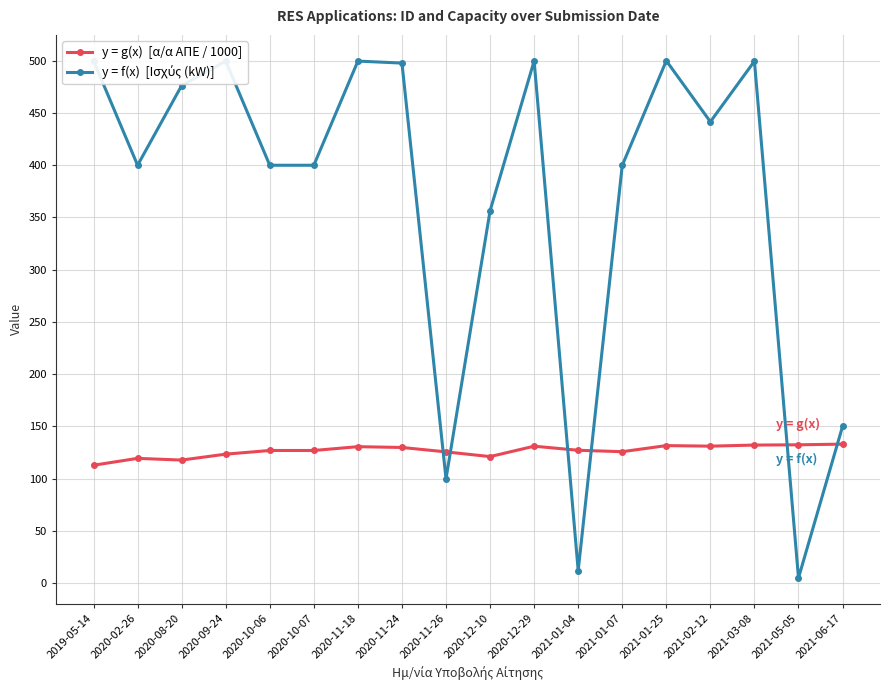

What position from the left is 2021-02-12?

15